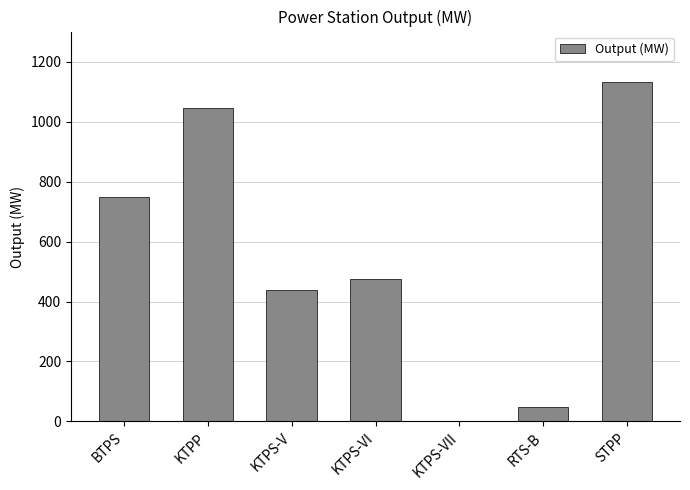

The value at KTPS-VII is -383. True or false?

False